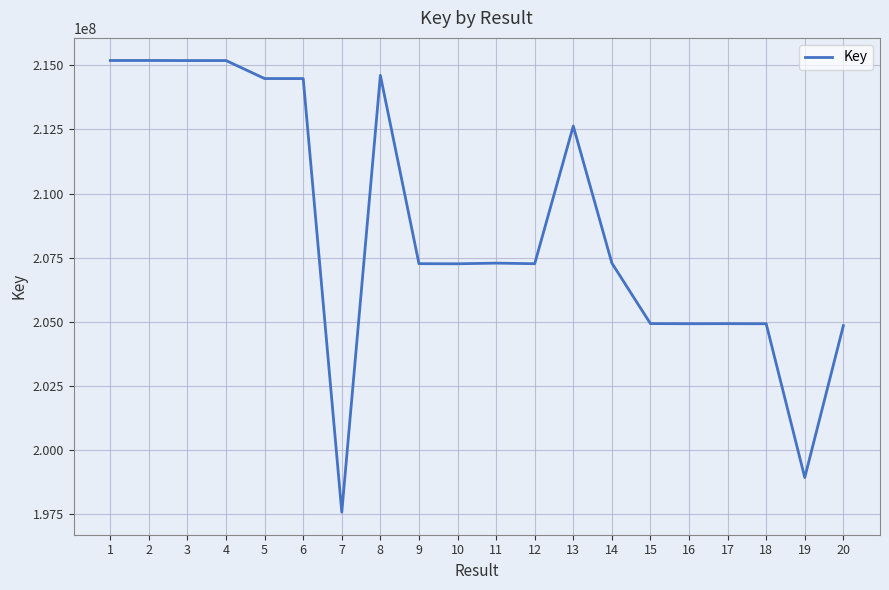

What is the minimum value shown in the chart?

197585241